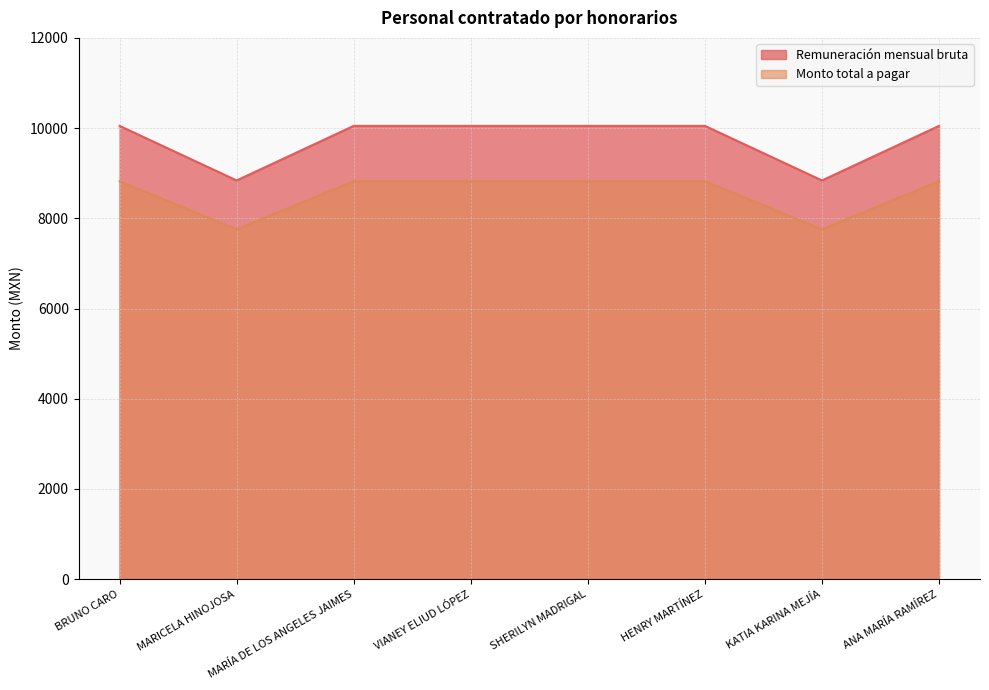

Is the value of Monto total a pagar at HENRY MARTÍNEZ greater than the value of Remuneración mensual bruta at MARICELA HINOJOSA?

Yes